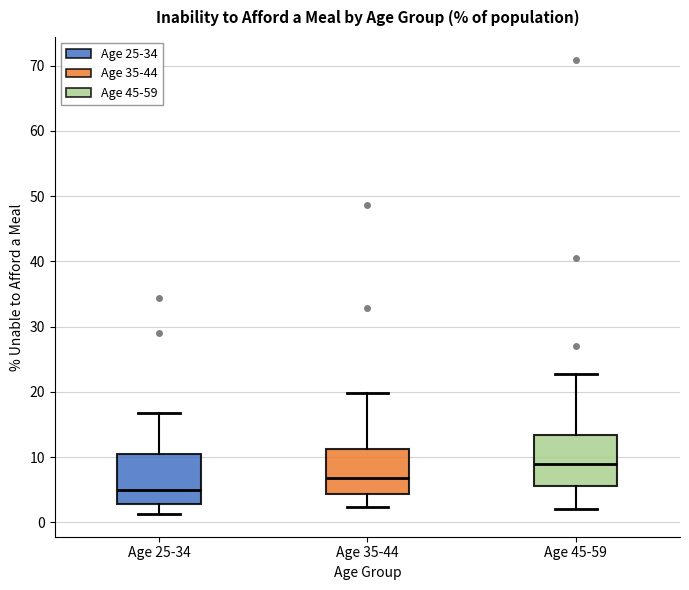

Reading left to right, read every box against the y-axis: the position of its median line, the range the box covers, and the ends of its whiskers. The values are not printed on the chart, so give them approximately, as read against the axis.

Age 25-34: median 5, box 3 to 10, whiskers 1 to 17
Age 35-44: median 7, box 4 to 11, whiskers 2 to 20
Age 45-59: median 9, box 6 to 13, whiskers 2 to 23